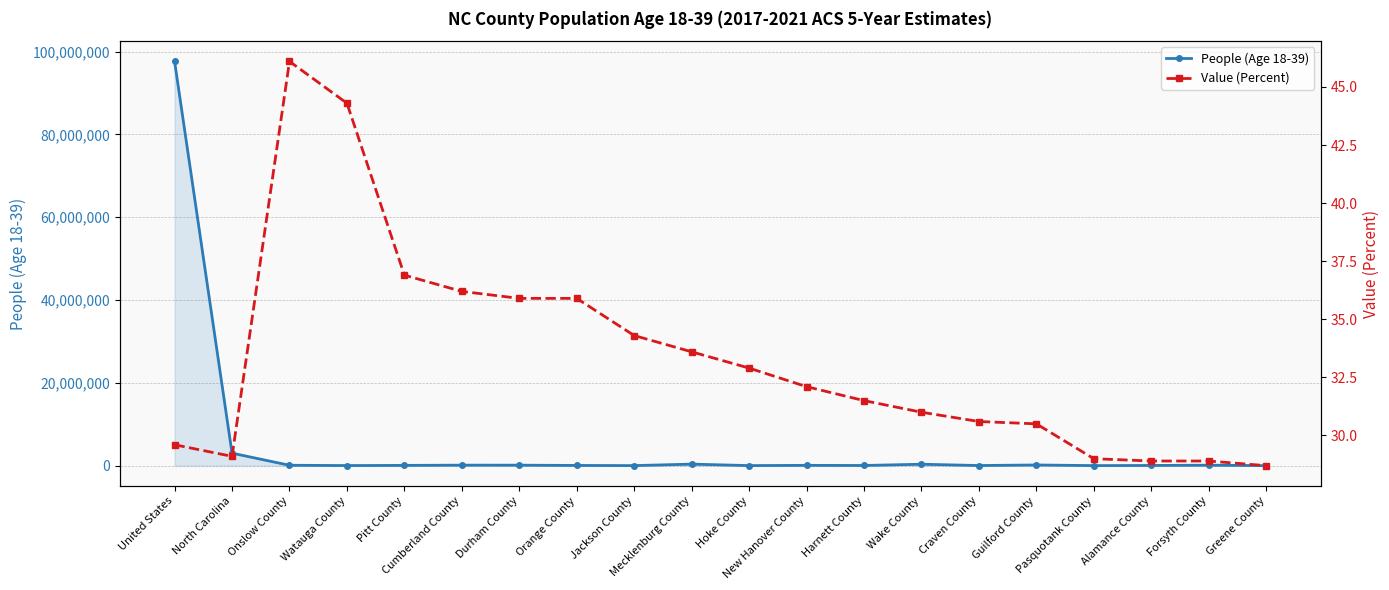

Rank the series by their maximum value, from highest to lowest.

People (Age 18-39), Value (Percent)